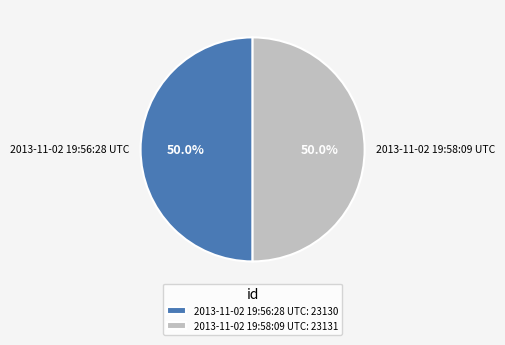

What is the ratio of the value at 2013-11-02 19:58:09 UTC to the value at 2013-11-02 19:56:28 UTC?

1.0